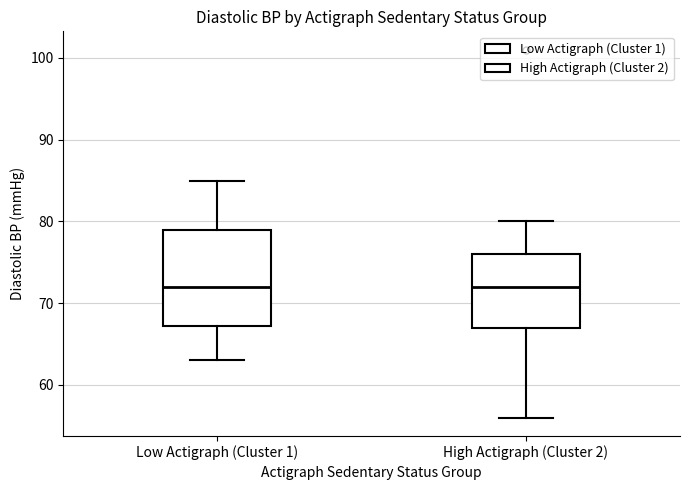

Where does the median line of the box for Low Actigraph (Cluster 1) sit on the y-axis? The values are not printed on the chart, so give them approximately, as read against the axis.

72